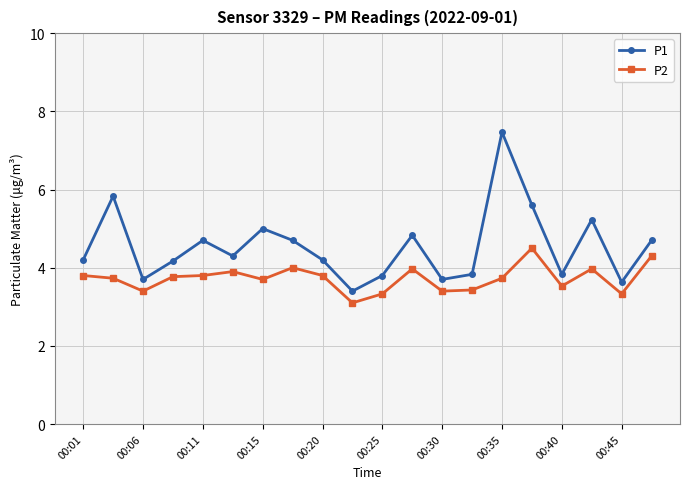

True or false: P1 and P2 cross at least once.

False